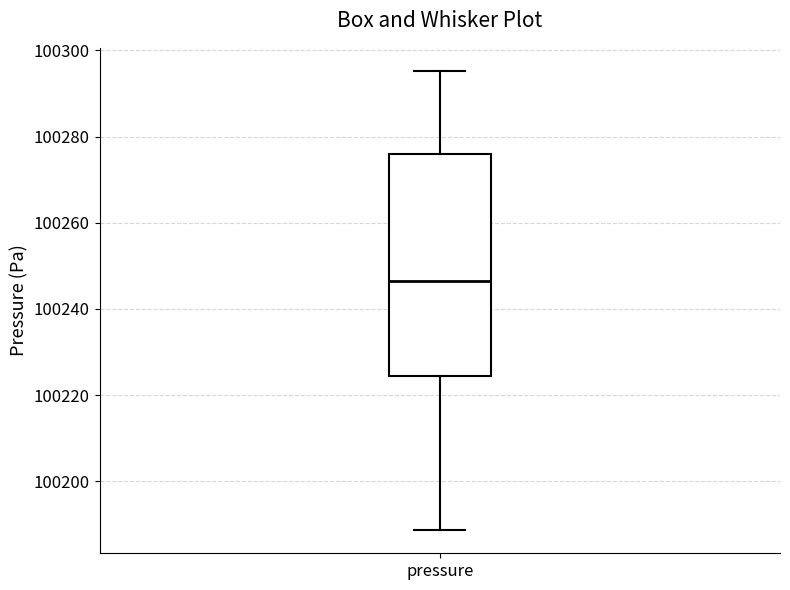

Read this box plot against the y-axis: the position of the median line, the range covered by the box, and the ends of both whiskers. The values are not printed on the chart, so give them approximately, as read against the axis.

median 100246, box 100224 to 100276, whiskers 100188 to 100296